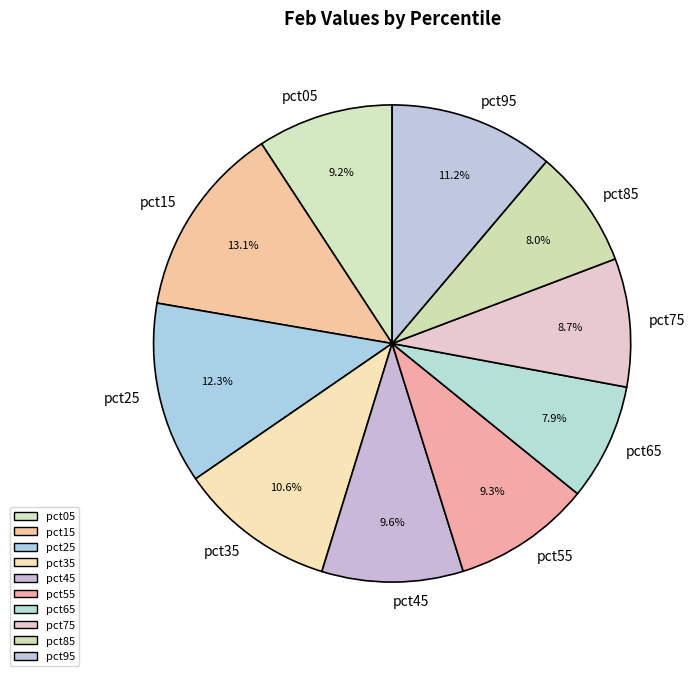

Is pct35 the majority of the pie?

No